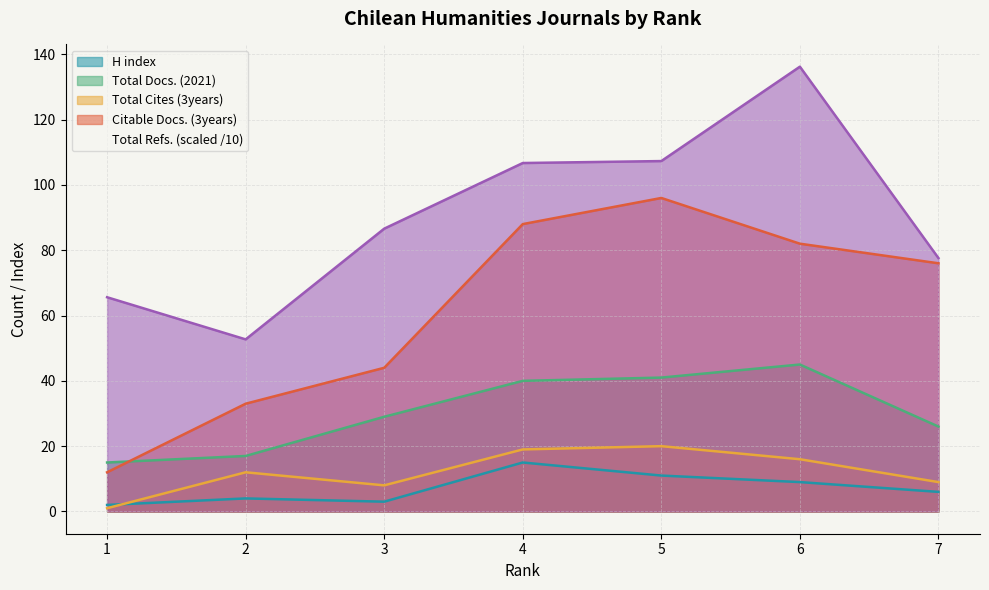

What is the maximum value shown in the chart?

136.2